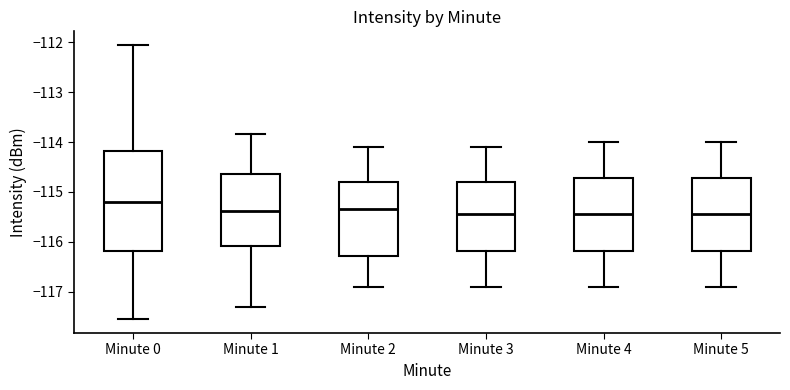

Reading left to right, read every box against the y-axis: the position of its median line, the range the box covers, and the ends of its whiskers. The values are not printed on the chart, so give them approximately, as read against the axis.

Minute 0: median -115.2, box -116.2 to -114.2, whiskers -117.6 to -112.1
Minute 1: median -115.4, box -116.1 to -114.6, whiskers -117.3 to -113.8
Minute 2: median -115.3, box -116.3 to -114.8, whiskers -116.9 to -114.1
Minute 3: median -115.4, box -116.2 to -114.8, whiskers -116.9 to -114.1
Minute 4: median -115.4, box -116.2 to -114.7, whiskers -116.9 to -114.0
Minute 5: median -115.4, box -116.2 to -114.7, whiskers -116.9 to -114.0